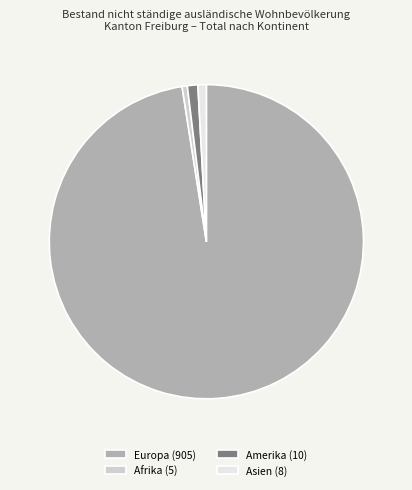

Do Asien (8) and Afrika (5) together represent more than half of the pie?

No